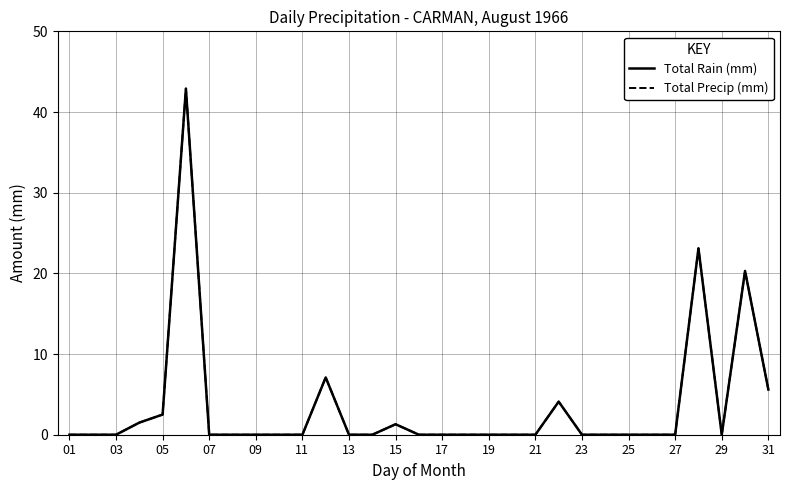

Is this an area chart (filled region under the line)?

No